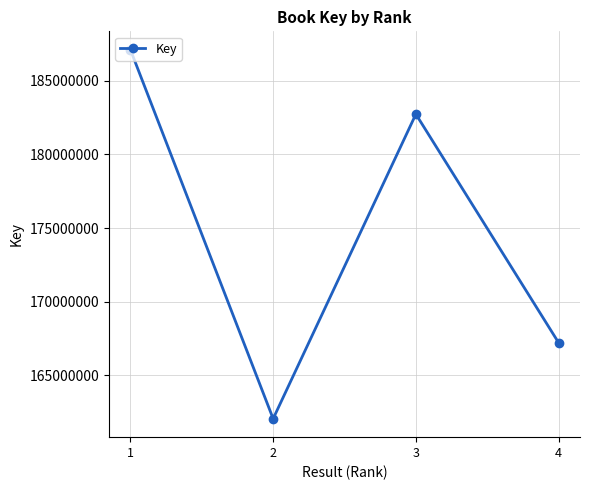

How many points are higher than both their immediate neighbors (excluding endpoints)?

1